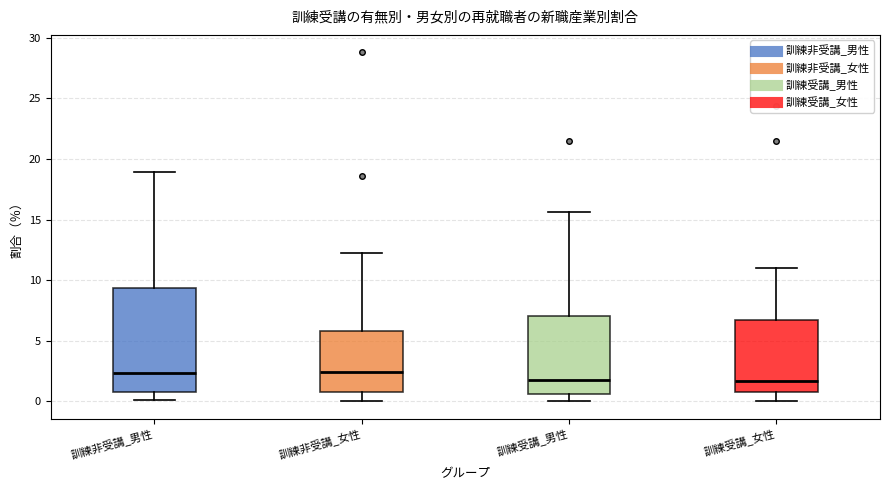

Where does the upper whisker of the box for 訓練非受講_男性 end on the y-axis? The values are not printed on the chart, so give them approximately, as read against the axis.

19.0